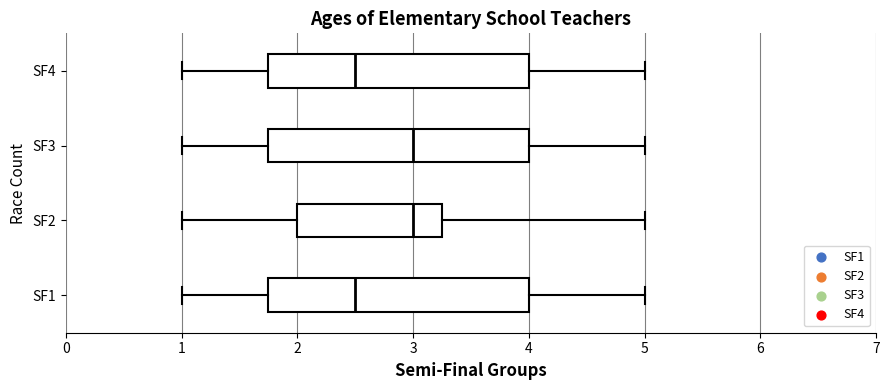

Reading bottom to top, transcribe this box plot: for each box, give where its median line is, the range the box spans, and where its two whiskers end, as read against the x-axis. The values are not printed on the chart, so give them approximately, as read against the axis.

SF1: median 2.5, box 1.8 to 4.0, whiskers 1.0 to 5.0
SF2: median 3.0, box 2.0 to 3.3, whiskers 1.0 to 5.0
SF3: median 3.0, box 1.8 to 4.0, whiskers 1.0 to 5.0
SF4: median 2.5, box 1.8 to 4.0, whiskers 1.0 to 5.0